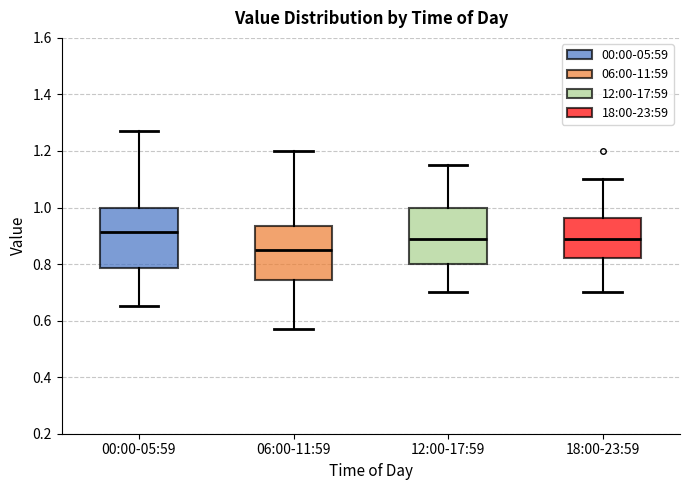

Which box has the highest median line?

00:00-05:59